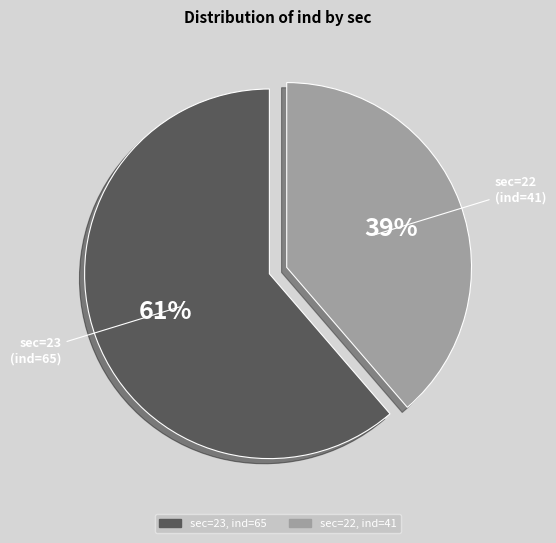

Does any single category account for the majority?

Yes